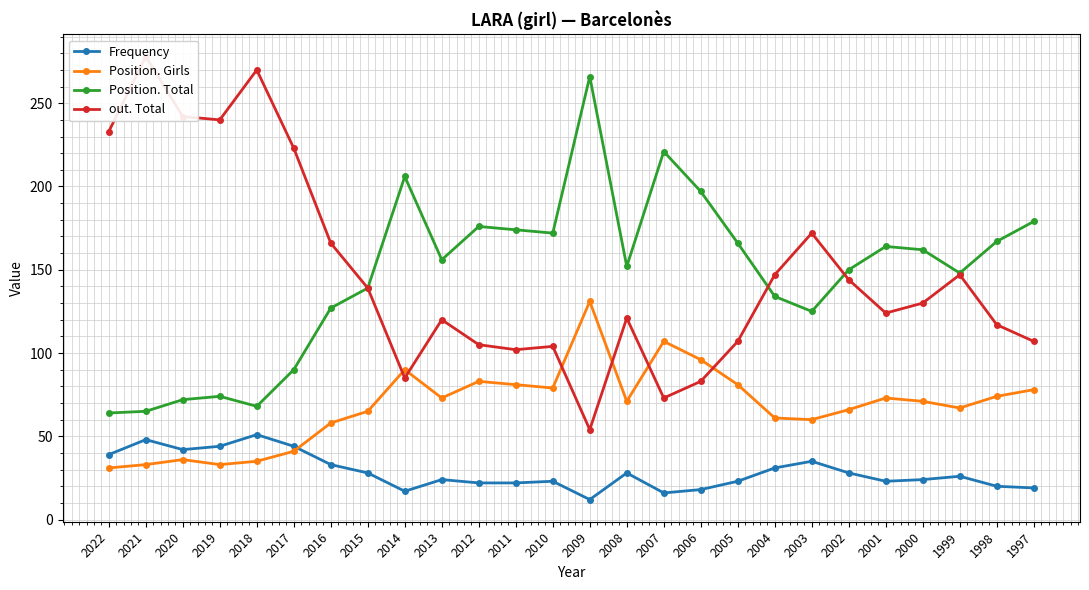

Which series has the largest range (max minus min)?

out. Total